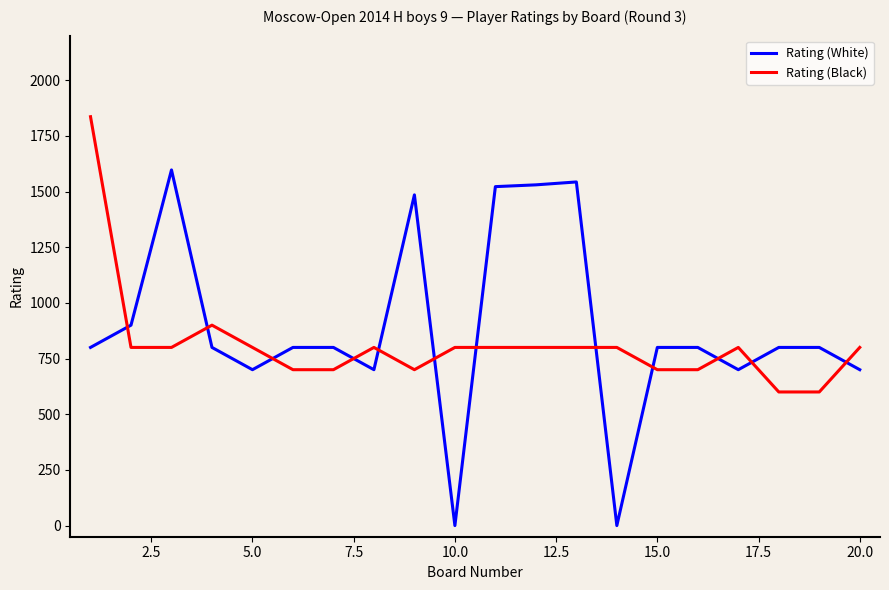

What is the lowest value of the Rating (Black) series?

600